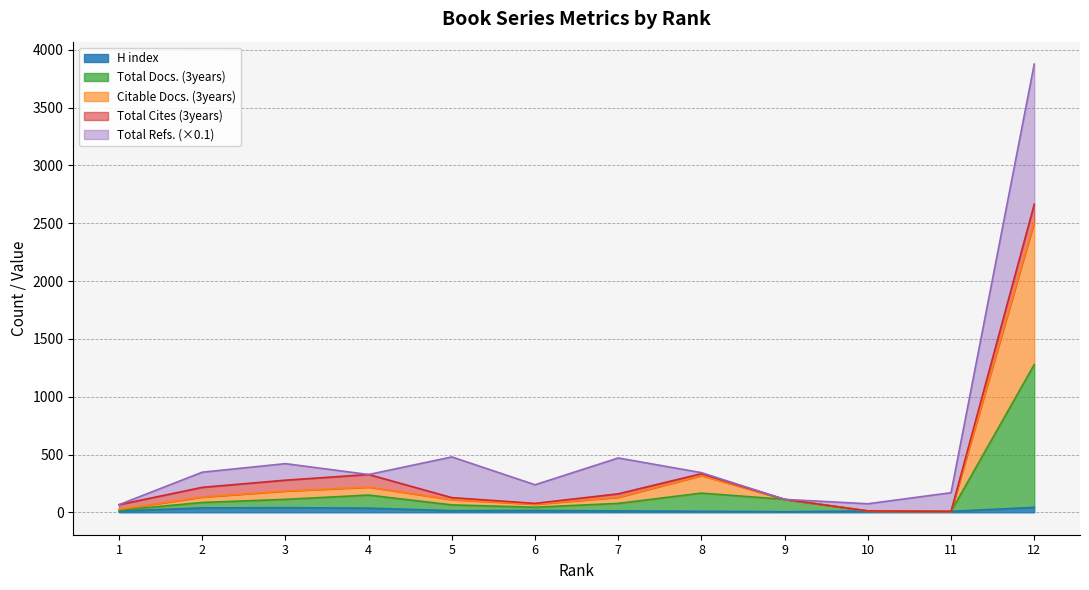

Where is Citable Docs. (3years) nearest to the value 1259?

8